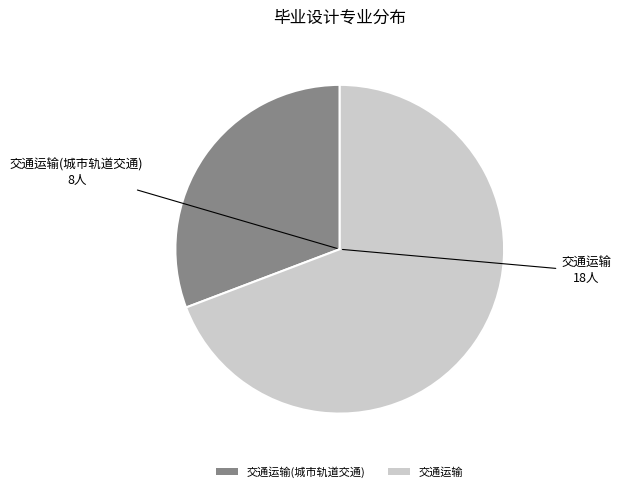

Which has a higher value, 交通运输(城市轨道交通) or 交通运输?

交通运输